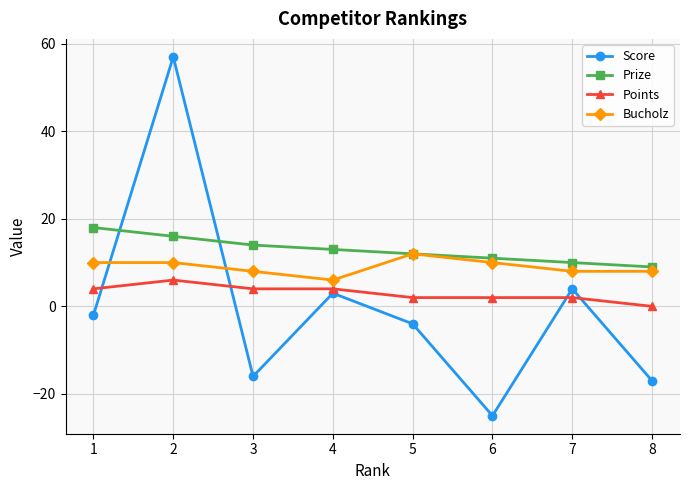

List the series in order of their peak value, lowest first.

Points, Bucholz, Prize, Score